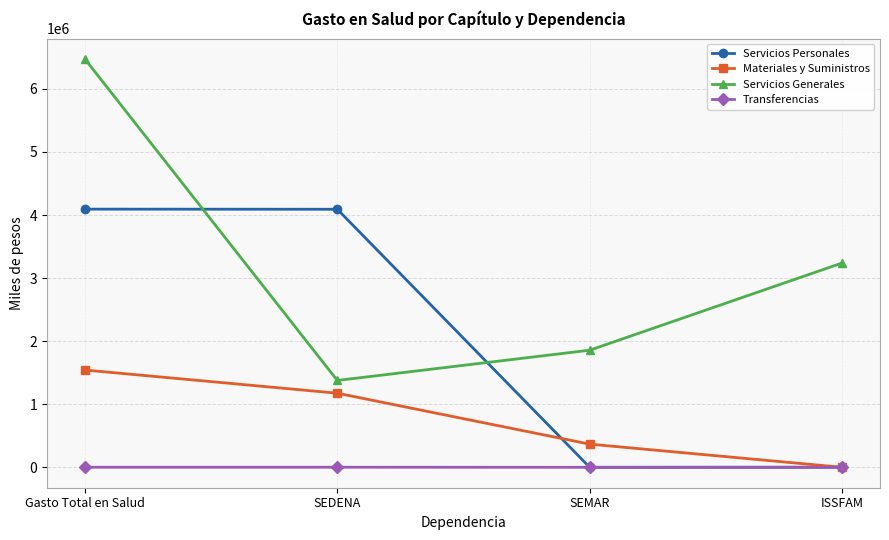

Which series has the widest spread of values?

Servicios Generales